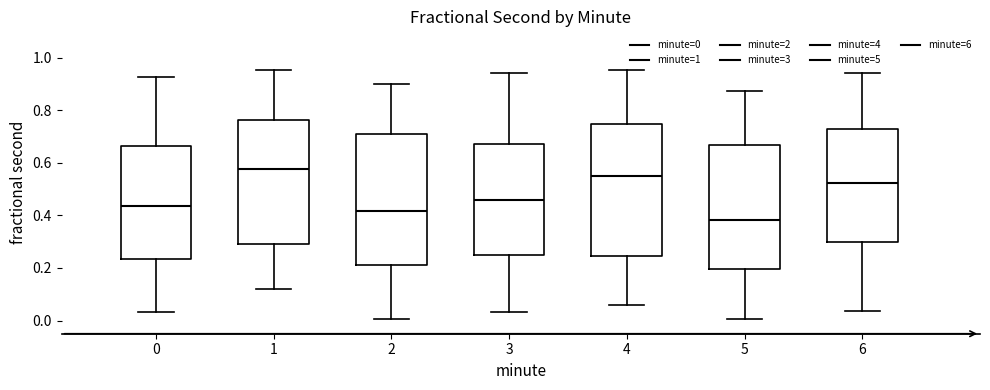

Which box's median line is the lowest?

5